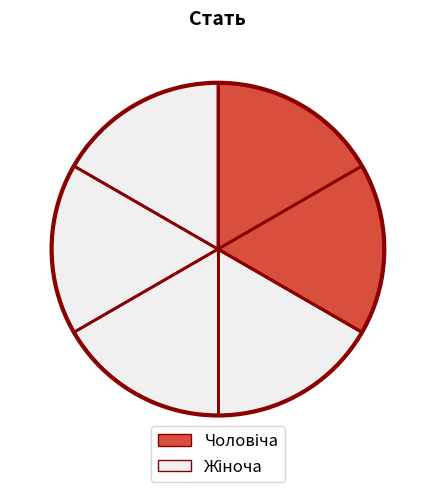

Is there any slice that represents more than half of the pie?

Yes